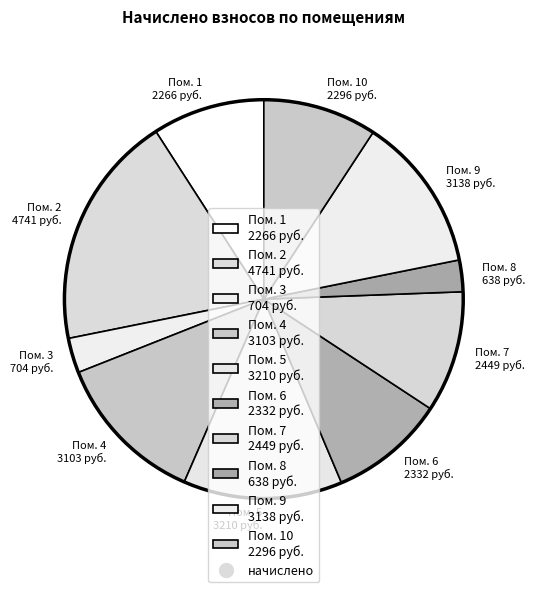

True or false: Пом. 5 3210 руб. accounts for 13% of the total.

True